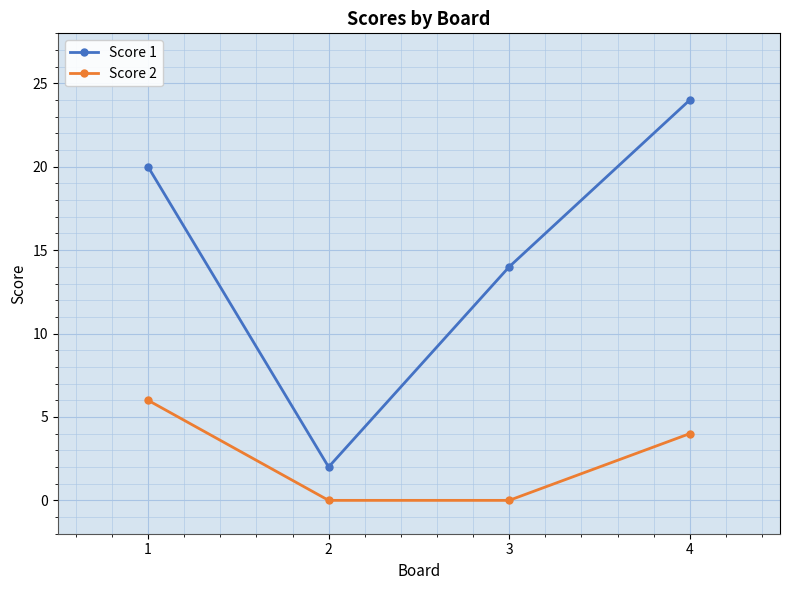

What is the difference between the maximum and minimum values in the Score 1 series?

22